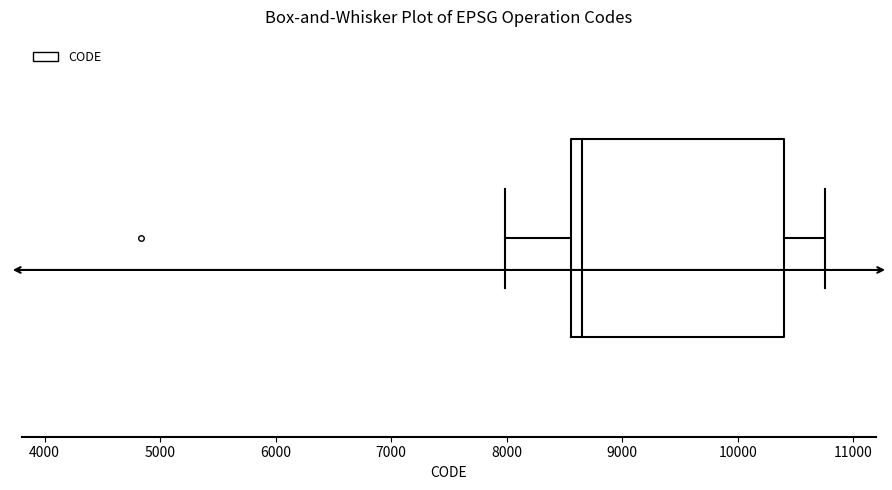

Read this box plot against the x-axis: the position of the median line, the range covered by the box, and the ends of both whiskers. The values are not printed on the chart, so give them approximately, as read against the axis.

median 8700, box 8600 to 10400, whiskers 8000 to 10800